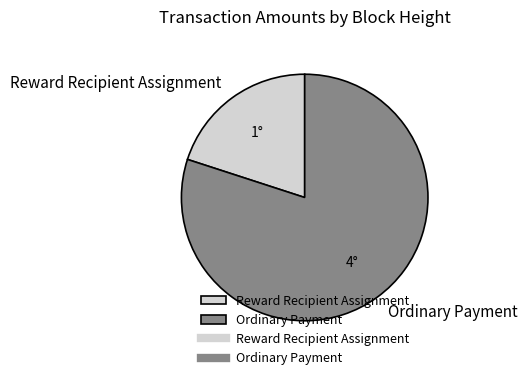

True or false: Ordinary Payment accounts for 70% of the total.

False